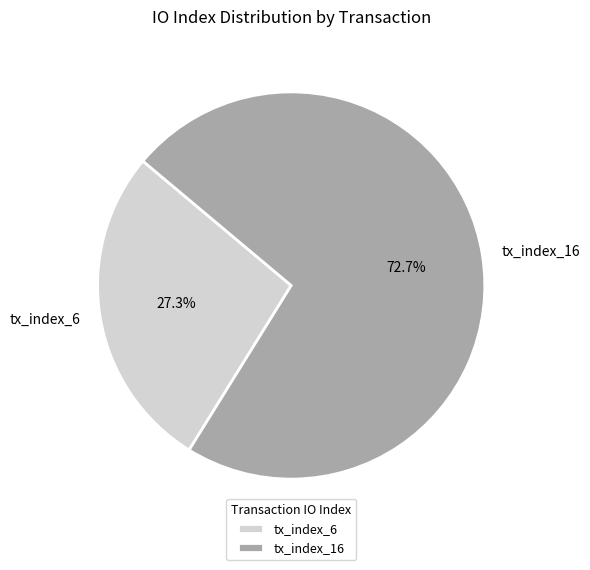

To the nearest percent, what percentage of the pie is tx_index_6?

27%